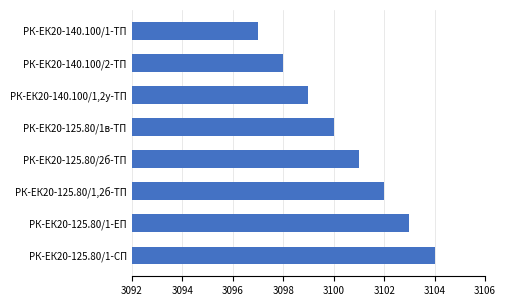

True or false: the data shows 3099 at РК-ЕК20-140.100/1,2у-ТП.

True